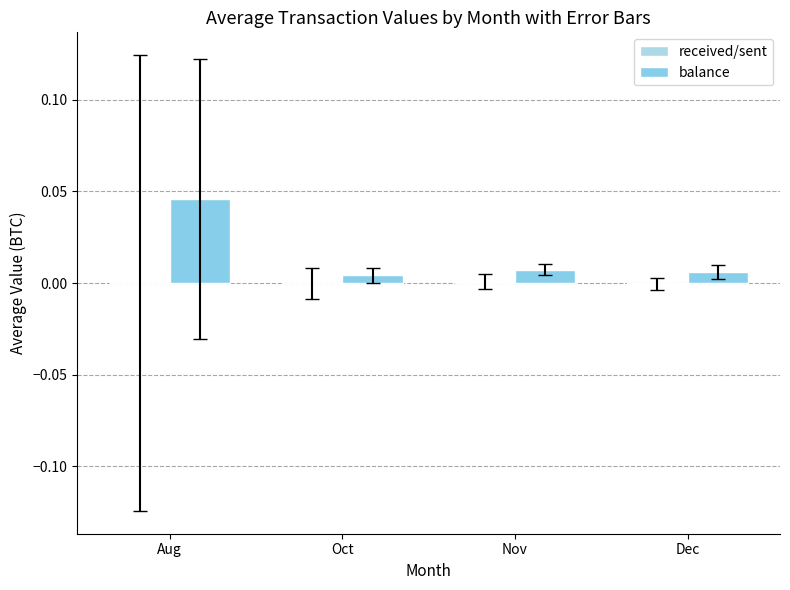

Are the bars horizontal?

No